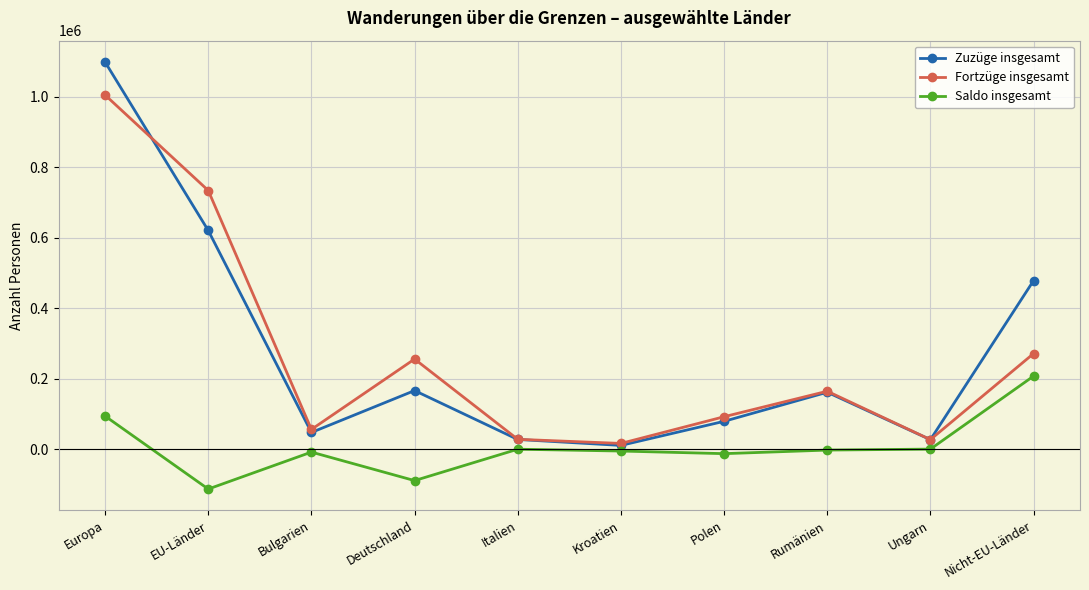

Which series changed the most between Deutschland and Nicht-EU-Länder?

Zuzüge insgesamt